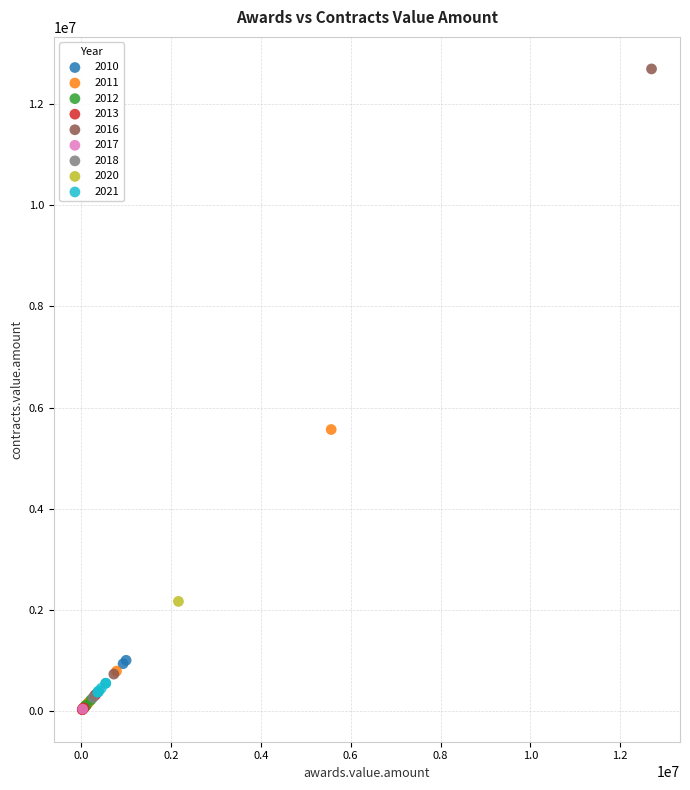

What are all the series names shown in the legend?

2010, 2011, 2012, 2013, 2016, 2017, 2018, 2020, 2021